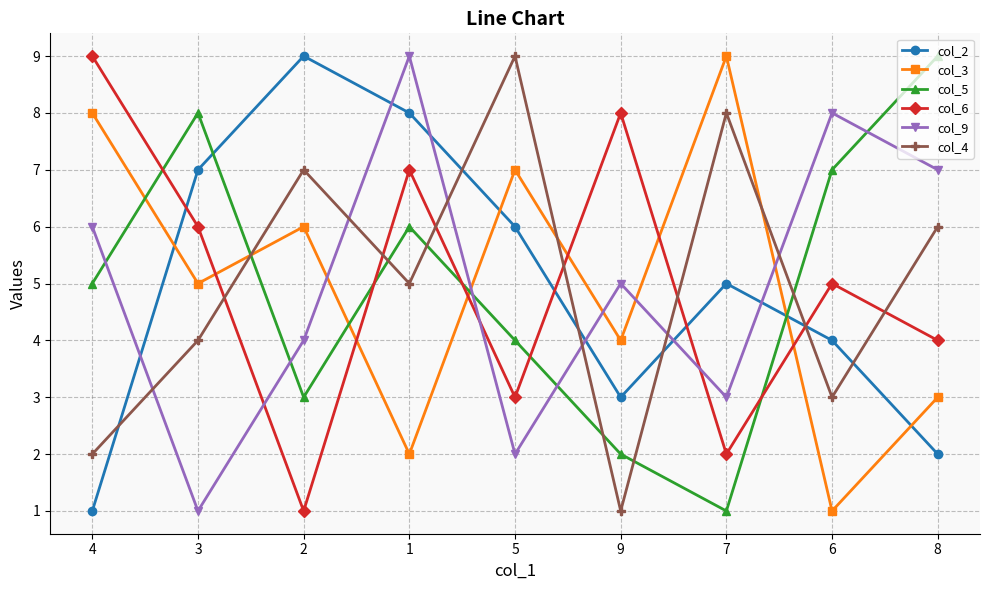

Rank the series at 1 from highest to lowest value.

col_9, col_2, col_6, col_5, col_4, col_3